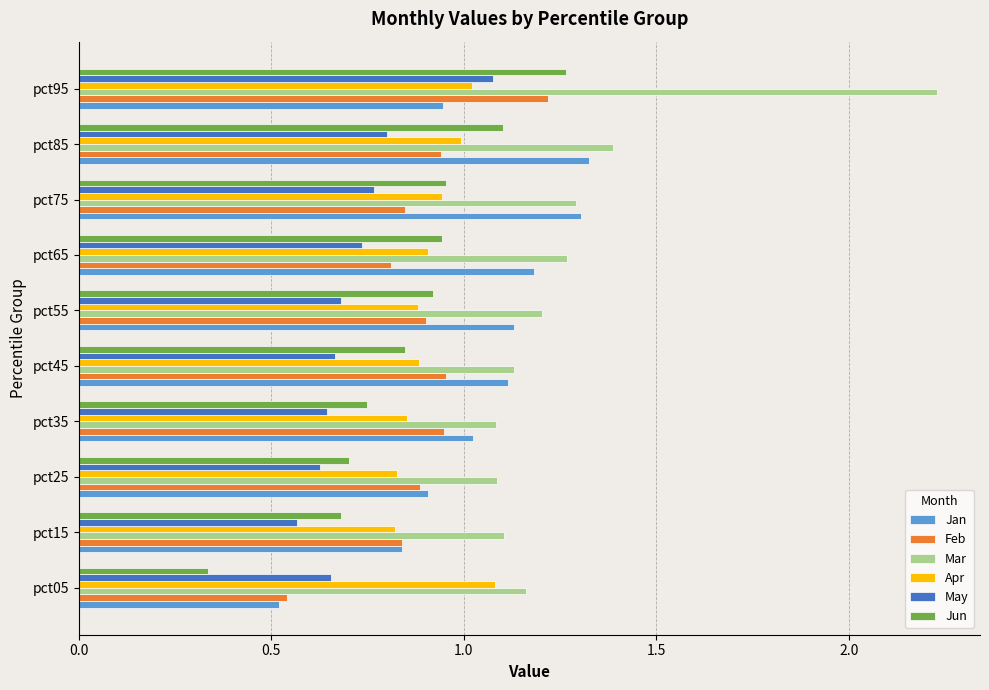

At which category does the chart reach its minimum across all series?

pct05